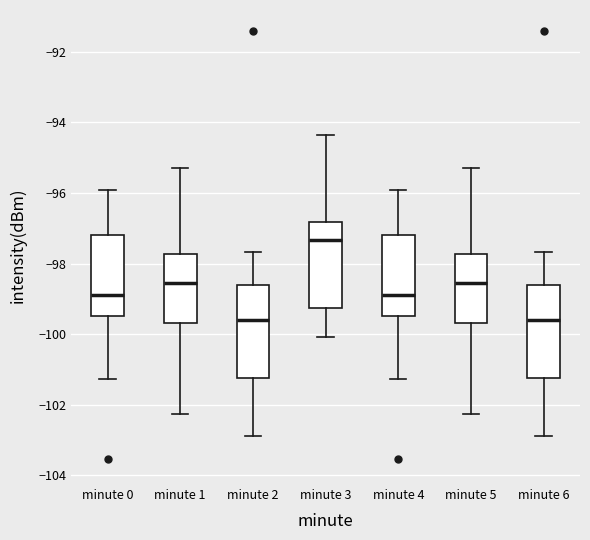

Reading left to right, transcribe this box plot: for each box, give where its median line is, the range the box spans, and where its two whiskers end, as read against the y-axis. The values are not printed on the chart, so give them approximately, as read against the axis.

minute 0: median -98.8, box -99.4 to -97.2, whiskers -101.2 to -96.0
minute 1: median -98.6, box -99.6 to -97.8, whiskers -102.2 to -95.2
minute 2: median -99.6, box -101.2 to -98.6, whiskers -102.8 to -97.6
minute 3: median -97.4, box -99.2 to -96.8, whiskers -100.0 to -94.4
minute 4: median -98.8, box -99.4 to -97.2, whiskers -101.2 to -96.0
minute 5: median -98.6, box -99.6 to -97.8, whiskers -102.2 to -95.2
minute 6: median -99.6, box -101.2 to -98.6, whiskers -102.8 to -97.6